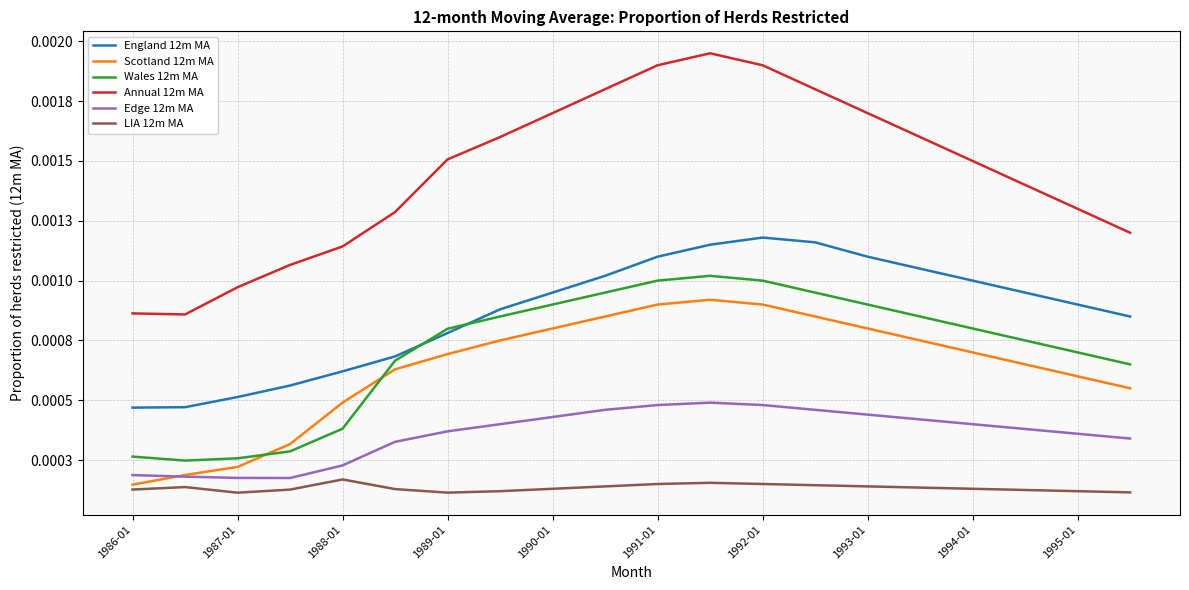

Reading left to right, what are all the values shown in this chart?

England 12m MA: 0.0	0.0	0.0	0.0	0.0	0.0	0.0	0.0	0.0	0.0	0.0	0.0	0.0	0.0	0.0	0.0	0.0	0.0	0.0	0.0
Scotland 12m MA: 0.0	0.0	0.0	0.0	0.0	0.0	0.0	0.0	0.0	0.0	0.0	0.0	0.0	0.0	0.0	0.0	0.0	0.0	0.0	0.0
Wales 12m MA: 0.0	0.0	0.0	0.0	0.0	0.0	0.0	0.0	0.0	0.0	0.0	0.0	0.0	0.0	0.0	0.0	0.0	0.0	0.0	0.0
Annual 12m MA: 0.0	0.0	0.0	0.0	0.0	0.0	0.0	0.0	0.0	0.0	0.0	0.0	0.0	0.0	0.0	0.0	0.0	0.0	0.0	0.0
Edge 12m MA: 0.0	0.0	0.0	0.0	0.0	0.0	0.0	0.0	0.0	0.0	0.0	0.0	0.0	0.0	0.0	0.0	0.0	0.0	0.0	0.0
LIA 12m MA: 0.0	0.0	0.0	0.0	0.0	0.0	0.0	0.0	0.0	0.0	0.0	0.0	0.0	0.0	0.0	0.0	0.0	0.0	0.0	0.0